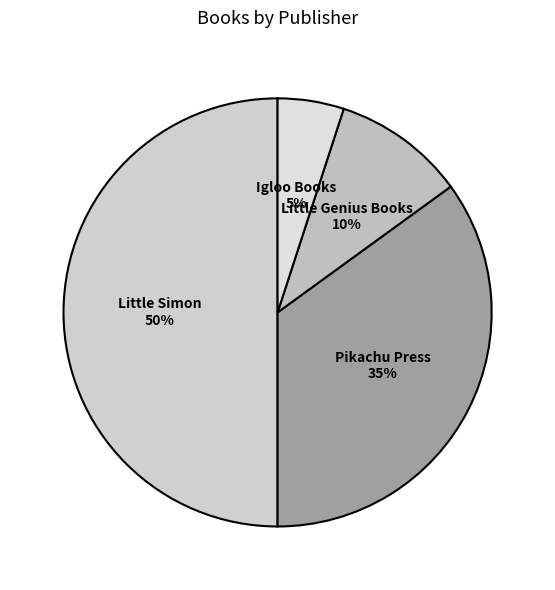

Which category has the smallest portion of the pie?

Igloo Books